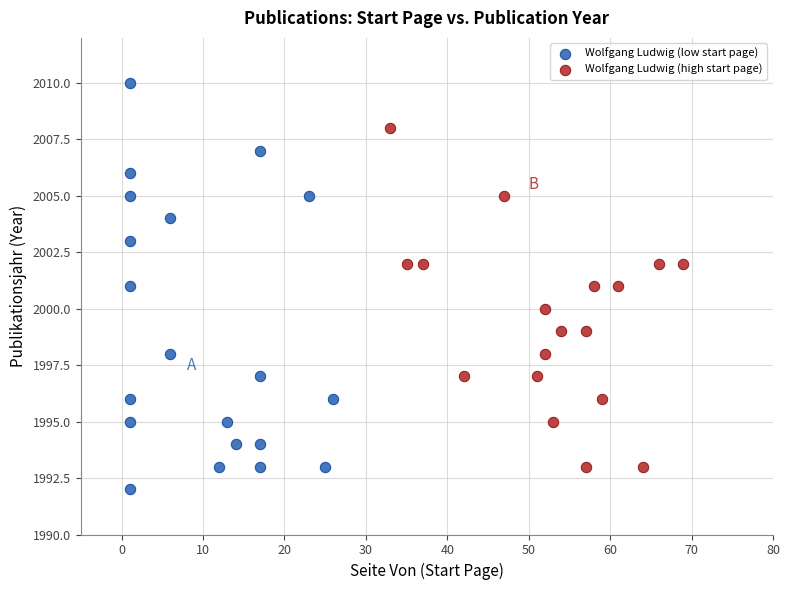

Which series has the largest Y range (max minus min)?

Wolfgang Ludwig (low start page)